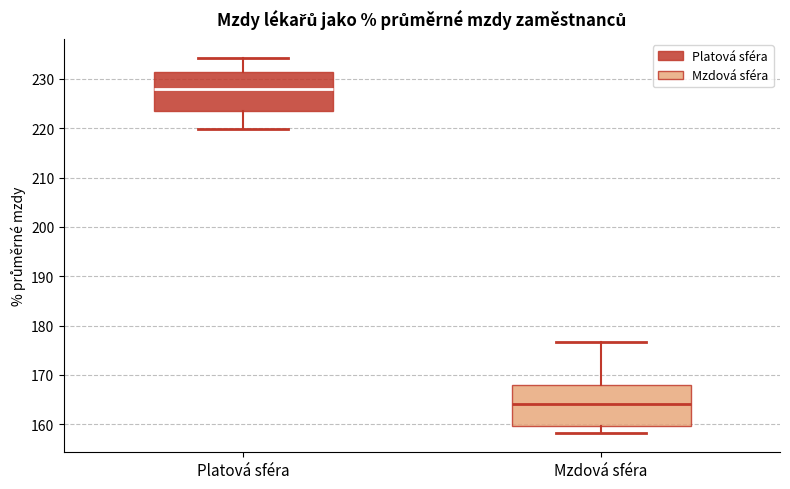

Which box has the highest median line?

Platová sféra